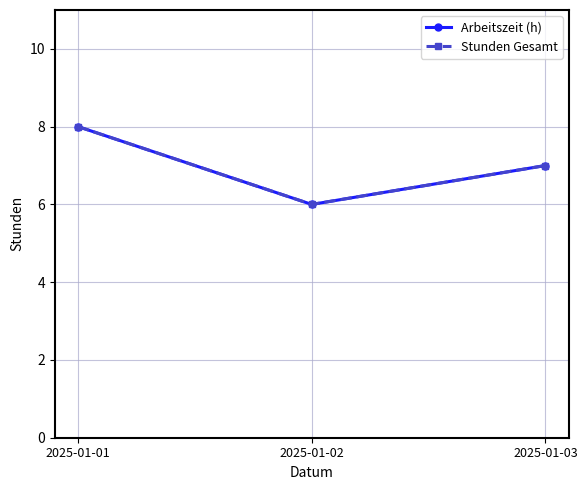

Where is Arbeitszeit (h) nearest to the value 7?

2025-01-03